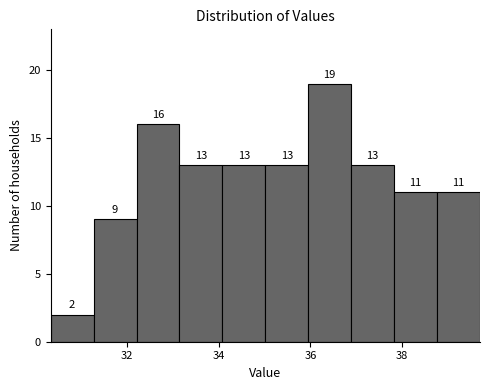

Reading left to right, list every bar in this chart as the range it spans on the x-axis followed by its height. The bar edges are not printed on the chart, so give them approximately, as read against the axis.

30.4 to 31.2: 2
31.2 to 32.2: 9
32.2 to 33.2: 16
33.2 to 34.0: 13
34.0 to 35.0: 13
35.0 to 36.0: 13
36.0 to 36.8: 19
36.8 to 37.8: 13
37.8 to 38.8: 11
38.8 to 39.8: 11